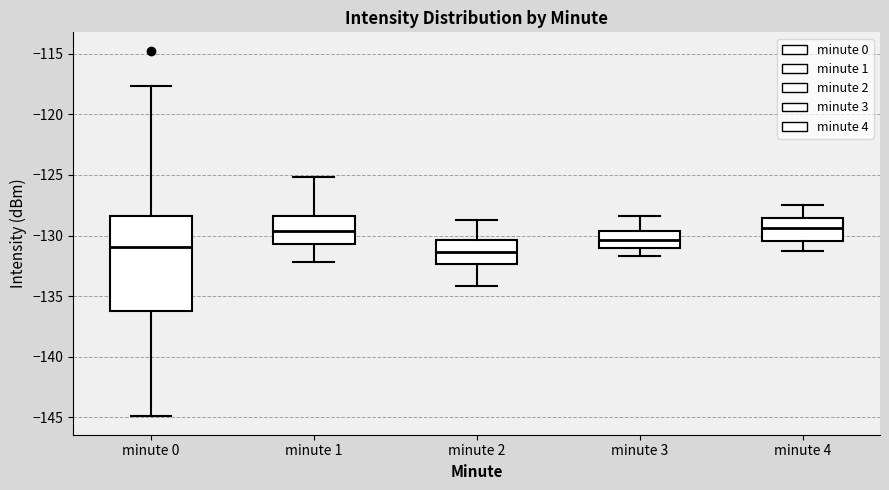

Comparing the boxes themselves (not the whiskers), which one is the tallest?

minute 0